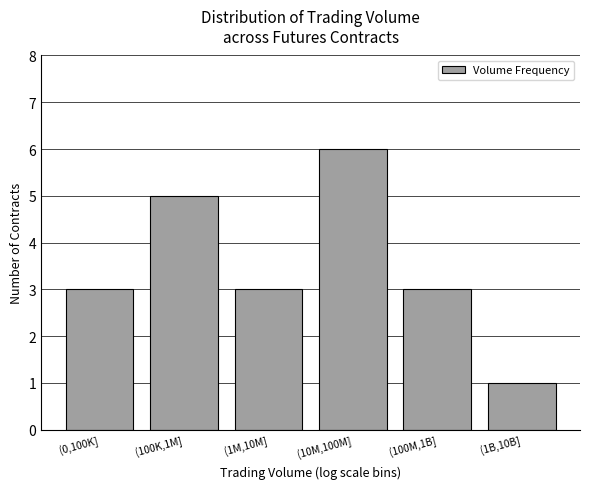

Reading left to right, list all the values displayed in this chart.

3	5	3	6	3	1